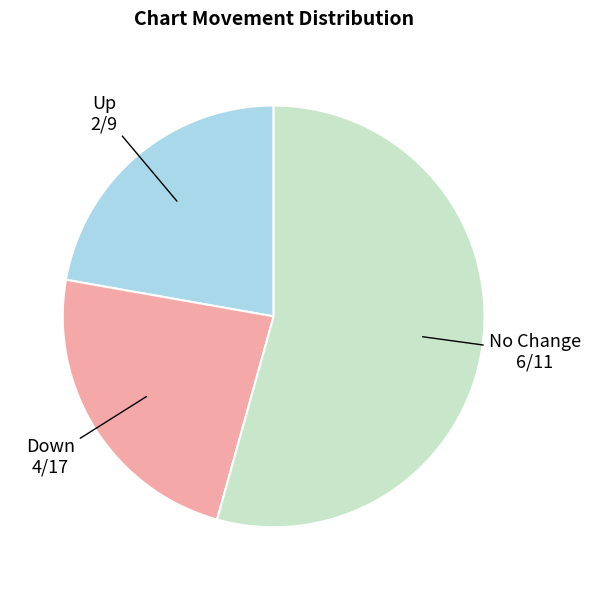

Is there any slice that represents more than half of the pie?

Yes